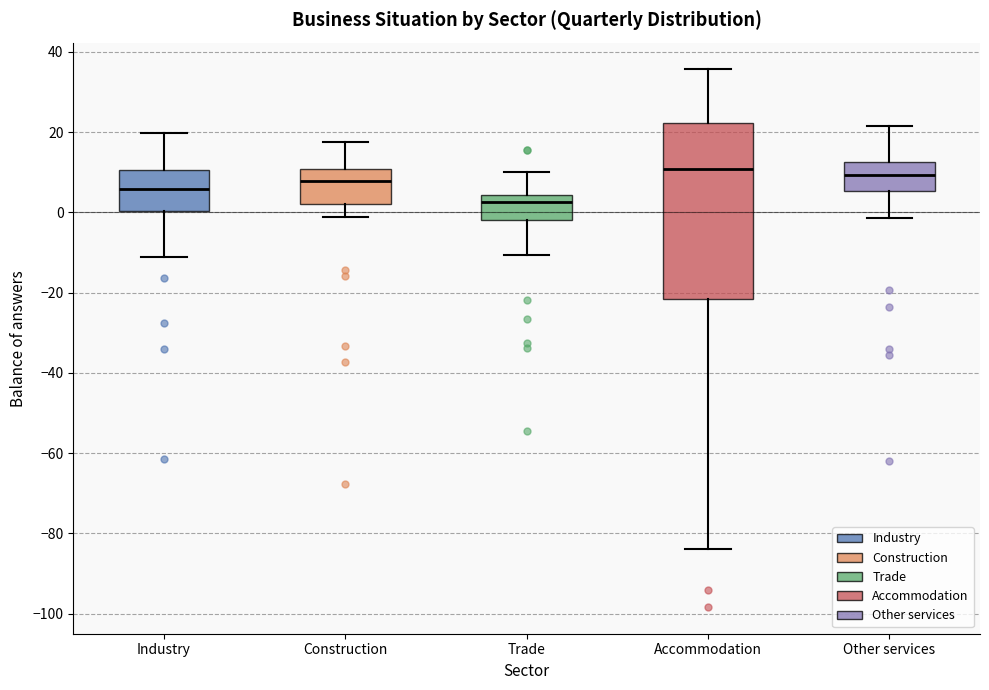

Which box is the tallest, from its lower edge to its upper edge?

Accommodation